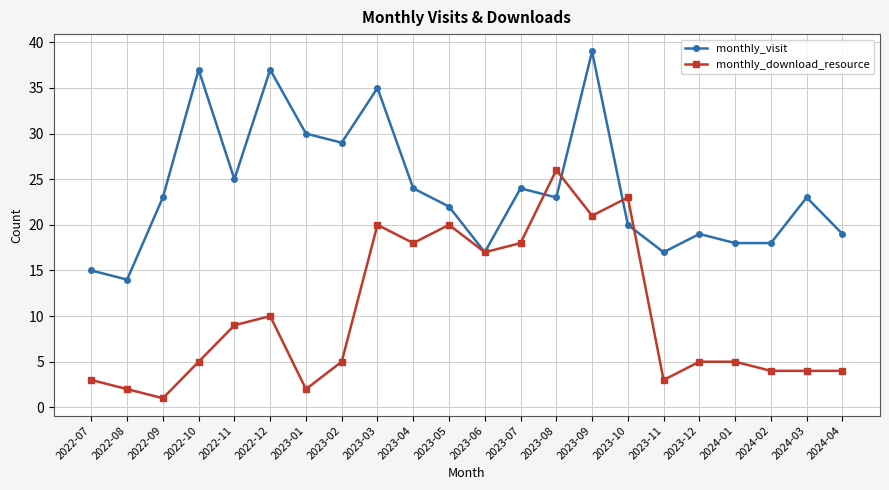

What is the sum of the monthly_visit values at 2023-03 and 2023-09?

74